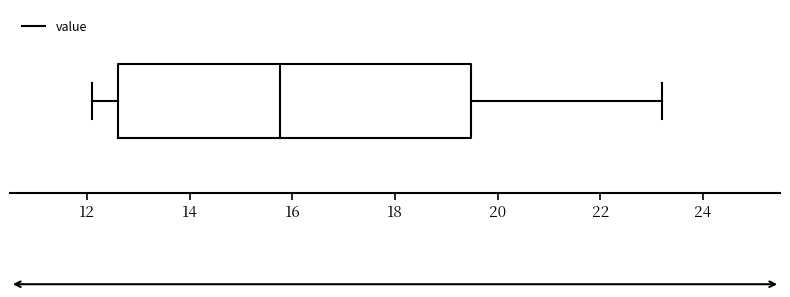

Transcribe this box plot: give where the median line is, the range the box spans, and where the two whiskers end, as read against the x-axis. The values are not printed on the chart, so give them approximately, as read against the axis.

median 15.8, box 12.6 to 19.4, whiskers 12.2 to 23.2